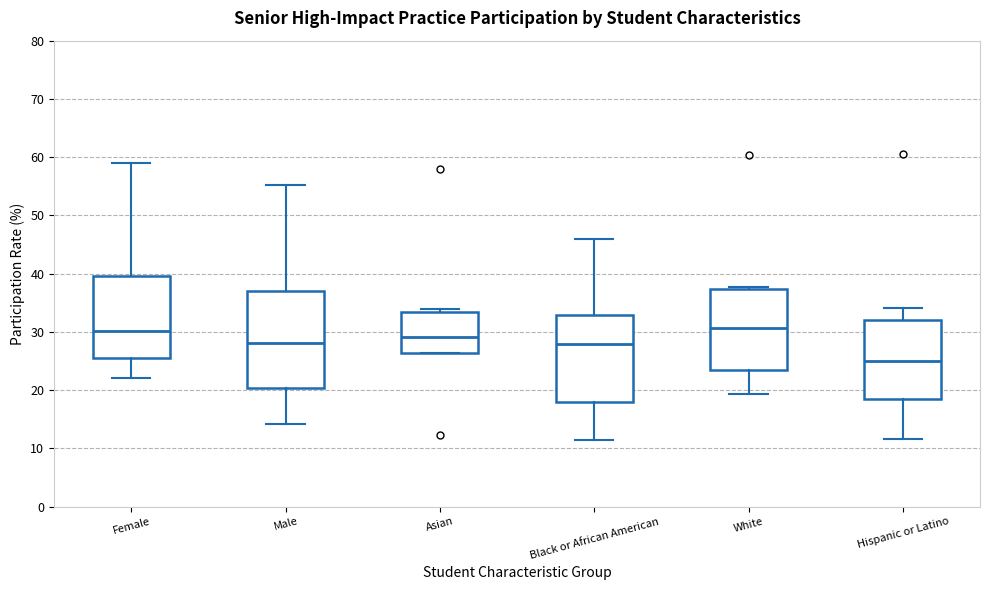

Reading left to right, read every box against the y-axis: the position of its median line, the range the box covers, and the ends of its whiskers. The values are not printed on the chart, so give them approximately, as read against the axis.

Female: median 30, box 25 to 40, whiskers 22 to 59
Male: median 28, box 20 to 37, whiskers 14 to 55
Asian: median 29, box 26 to 33, whiskers 26 to 34
Black or African American: median 28, box 18 to 33, whiskers 11 to 46
White: median 31, box 23 to 37, whiskers 19 to 38
Hispanic or Latino: median 25, box 18 to 32, whiskers 12 to 34